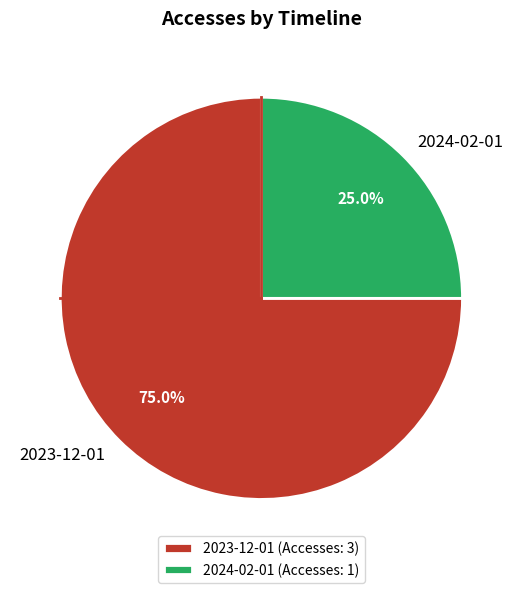

True or false: 2024-02-01 accounts for 19% of the total.

False